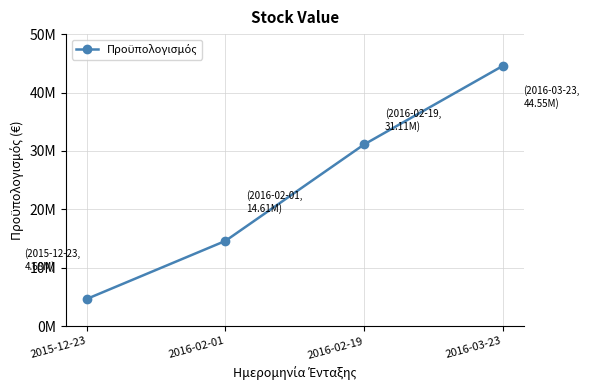

Does the chart have visible grid lines?

Yes